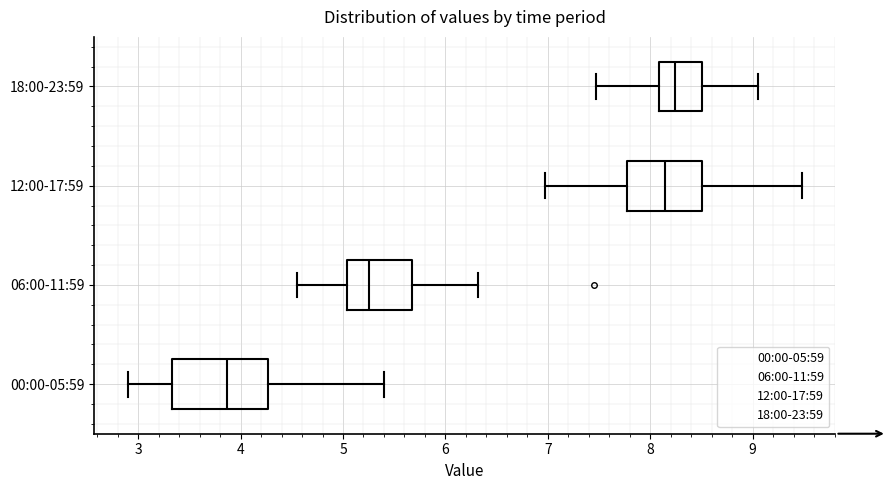

Reading bottom to top, transcribe this box plot: for each box, give where its median line is, the range the box spans, and where its two whiskers end, as read against the x-axis. The values are not printed on the chart, so give them approximately, as read against the axis.

00:00-05:59: median 3.9, box 3.3 to 4.3, whiskers 2.9 to 5.4
06:00-11:59: median 5.3, box 5.0 to 5.7, whiskers 4.6 to 6.3
12:00-17:59: median 8.1, box 7.8 to 8.5, whiskers 7.0 to 9.5
18:00-23:59: median 8.2, box 8.1 to 8.5, whiskers 7.5 to 9.1